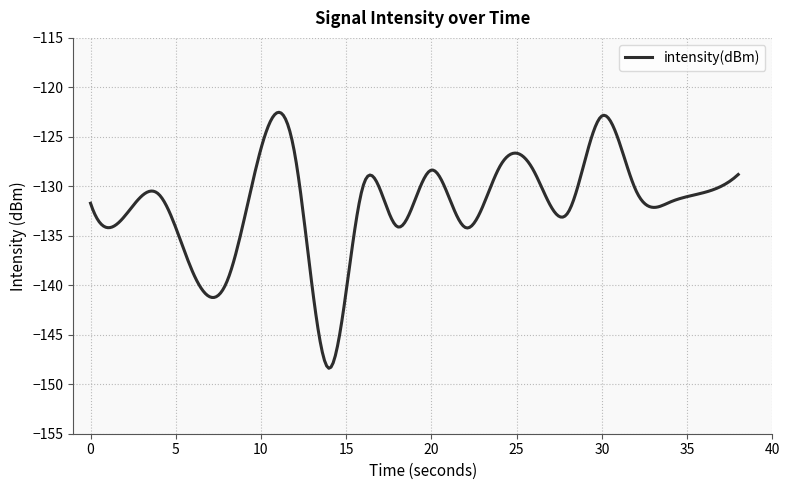

What is the maximum value shown in the chart?

-122.5